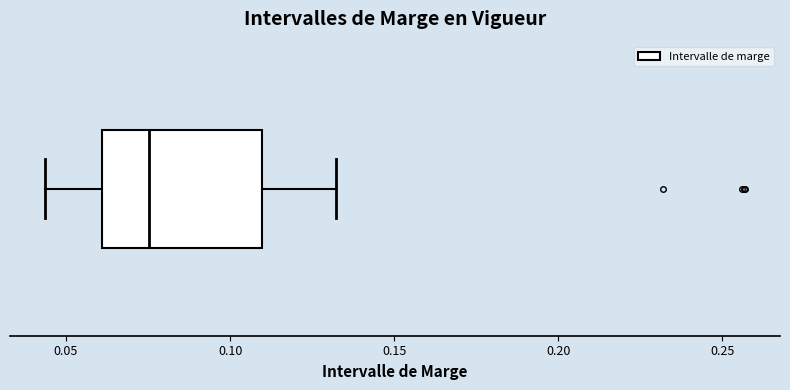

Transcribe this box plot: give where the median line is, the range the box spans, and where the two whiskers end, as read against the x-axis. The values are not printed on the chart, so give them approximately, as read against the axis.

median 0.075, box 0.060 to 0.110, whiskers 0.045 to 0.130